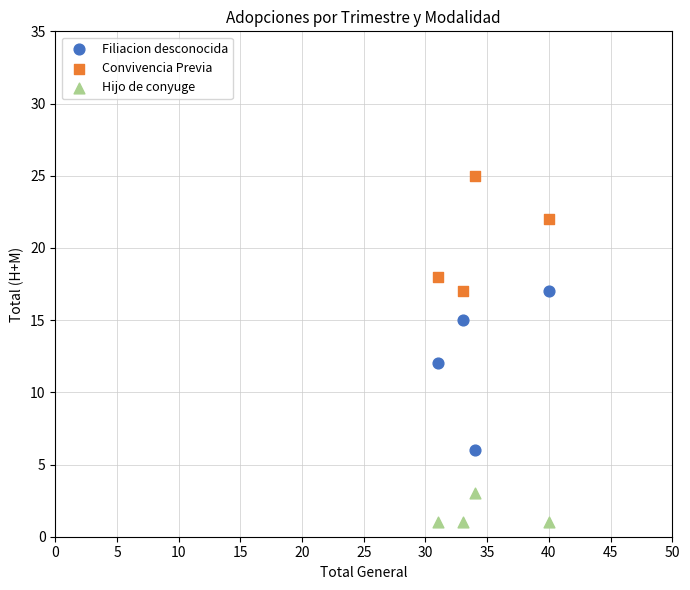

Which series contains the lowest Y value?

Hijo de conyuge